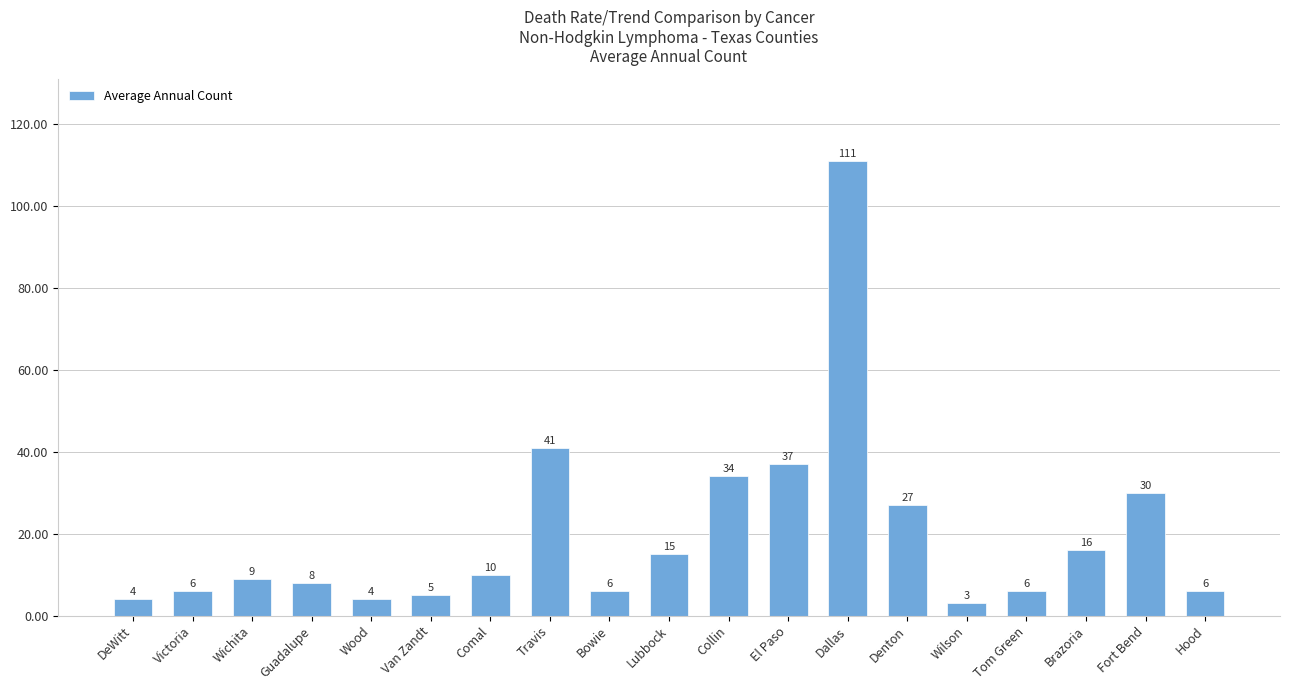

At which category does the chart reach its peak across all series?

Dallas